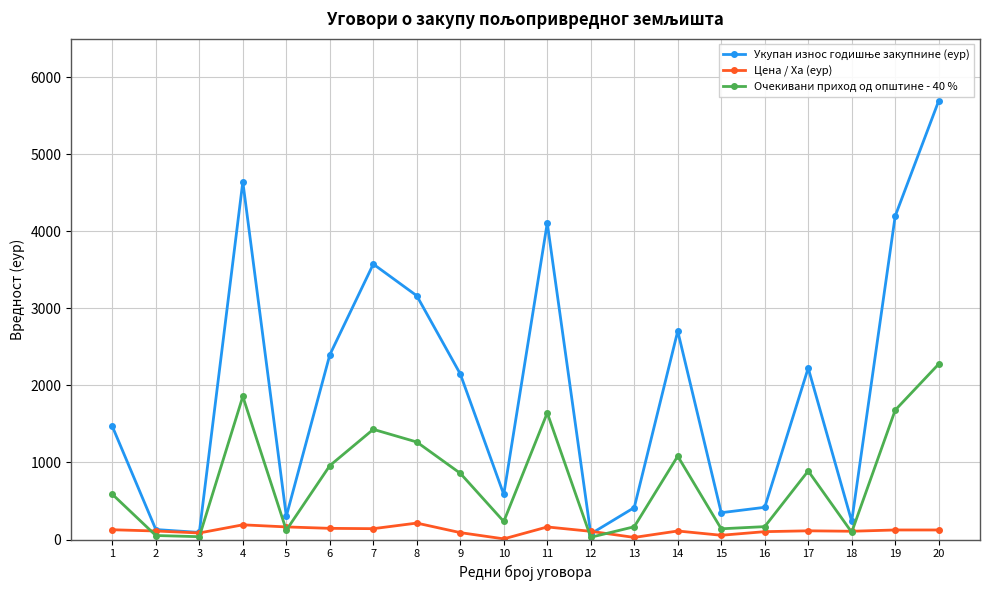

How many categories are shown in the chart?

20